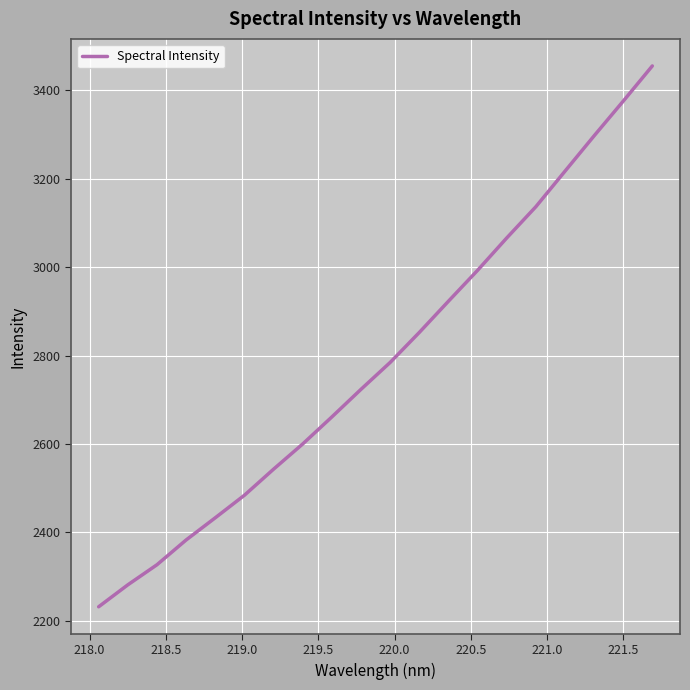

How many distinct data groups are displayed?

1